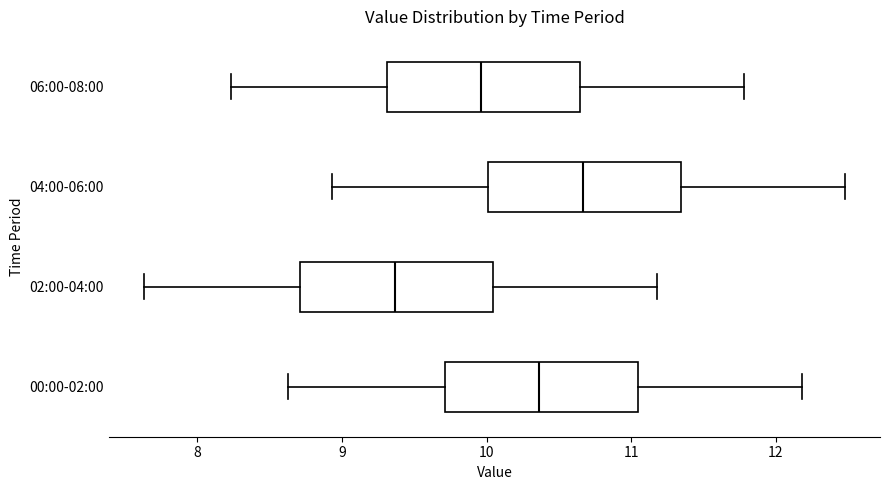

Which box's median line is the furthest to the right?

04:00-06:00